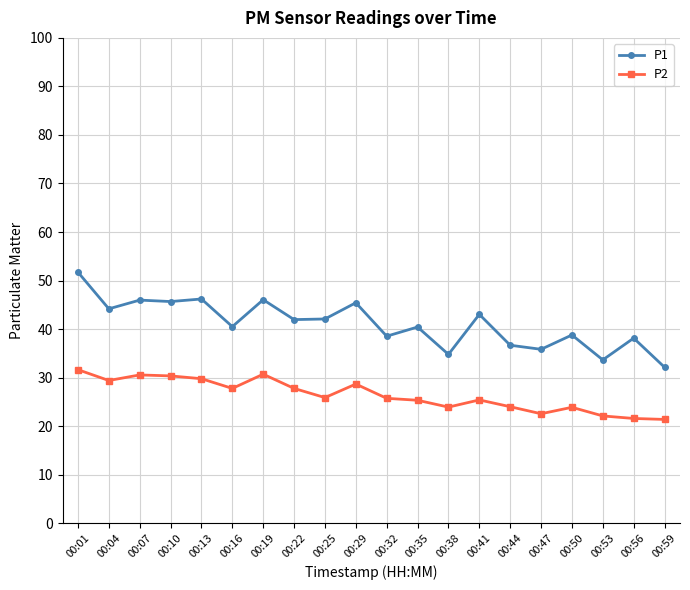

What is the total value across all series at 00:38?

58.7